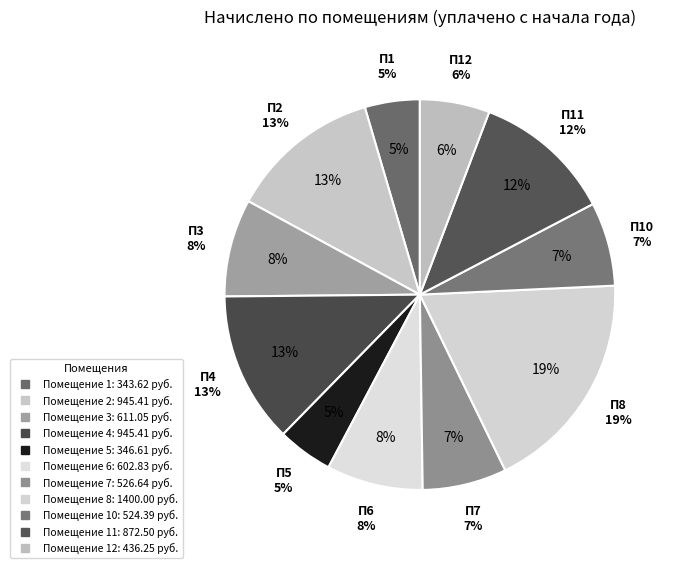

Is the sum of 10 and 2 greater than half?

No